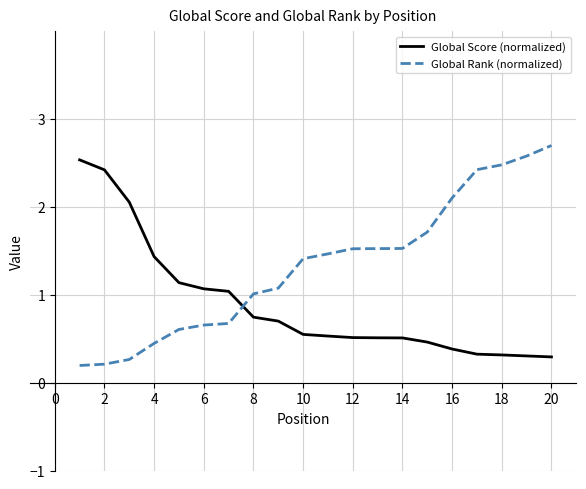

What is the highest value of the Global Rank (normalized) series?

2.7